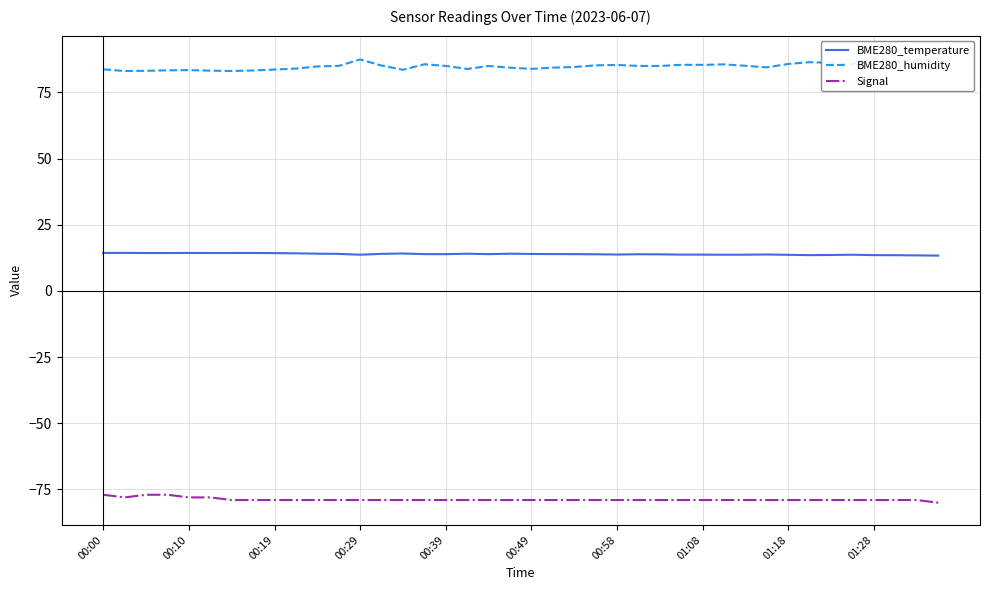

What is the value of the BME280_humidity point at the 17th from the left?

85.0